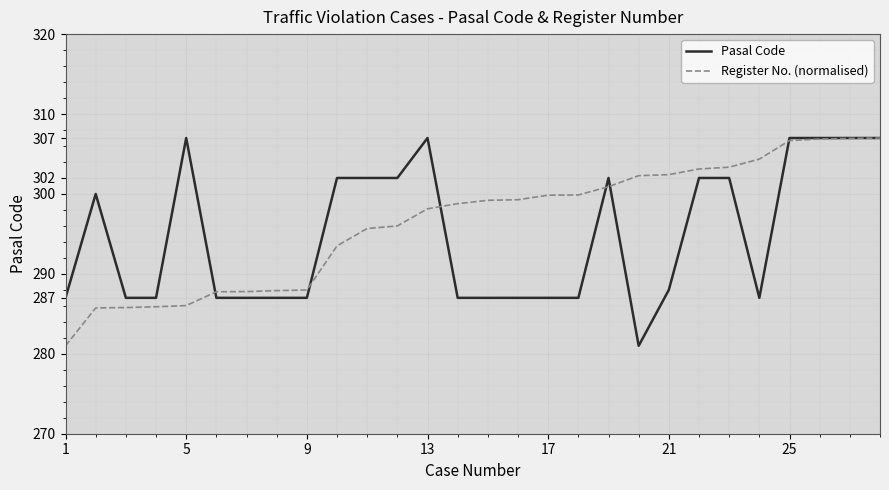

What is the sum of all Pasal Code values?

8254.0